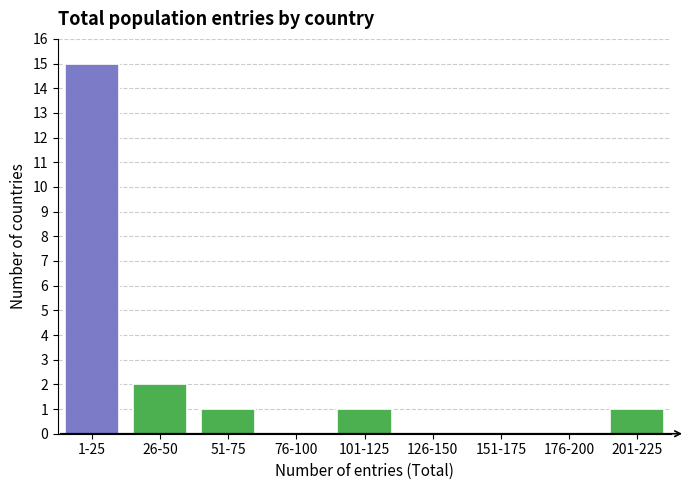

Reading left to right, what are all the values shown in this chart?

1-25=15	26-50=2	51-75=1	76-100=0	101-125=1	126-150=0	151-175=0	176-200=0	201-225=1